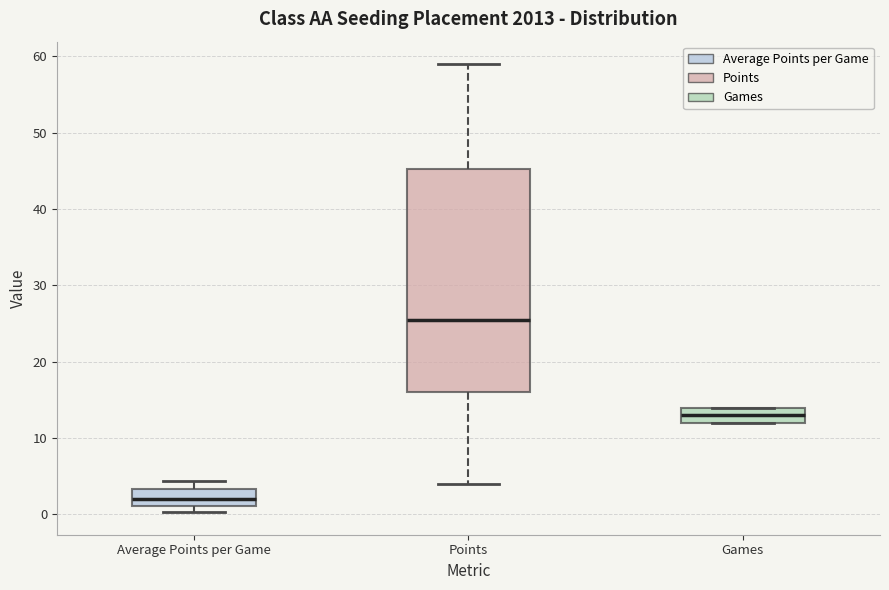

Where does the median line of the box for Points sit on the y-axis? The values are not printed on the chart, so give them approximately, as read against the axis.

26